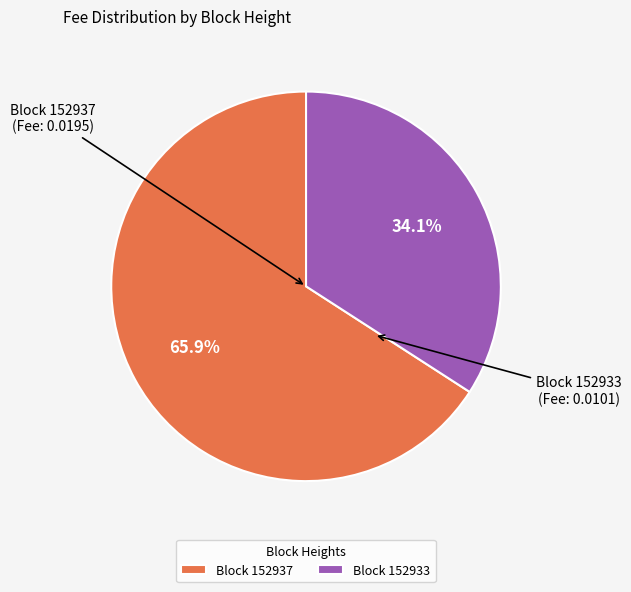

Rank the categories by value from lowest to highest.

Block 152933, Block 152937